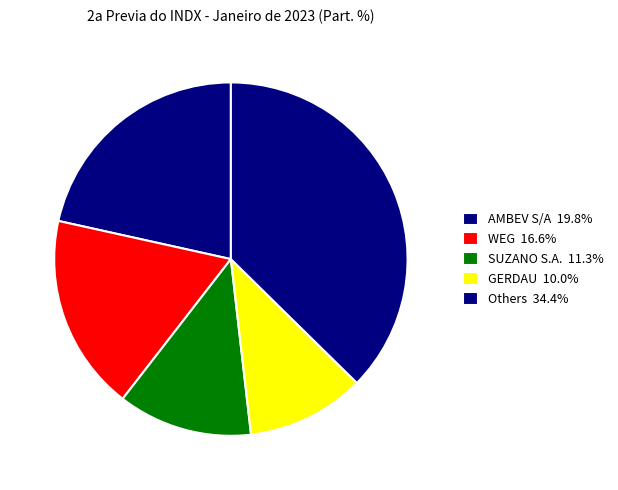

Is there any slice that represents more than half of the pie?

No